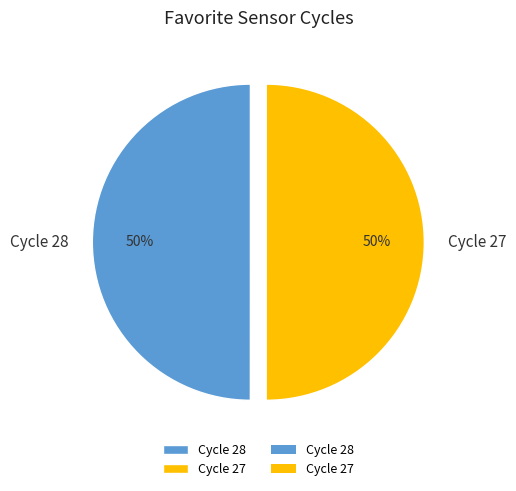

To the nearest percent, what is the average slice percentage?

50%